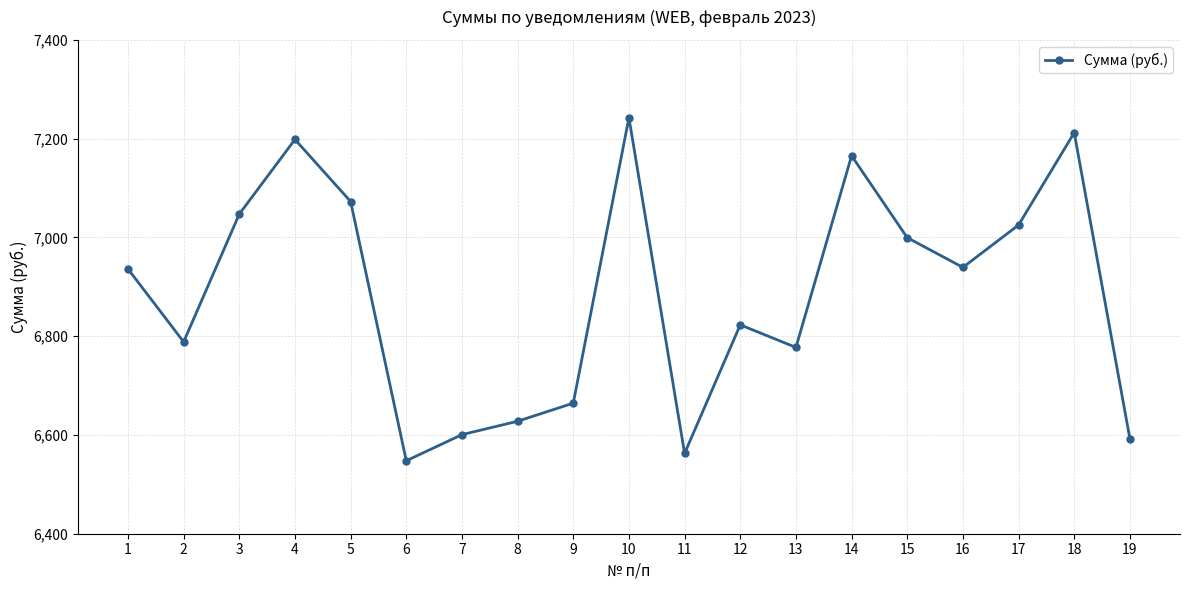

What is the value of the 9th point from the left?

6664.4